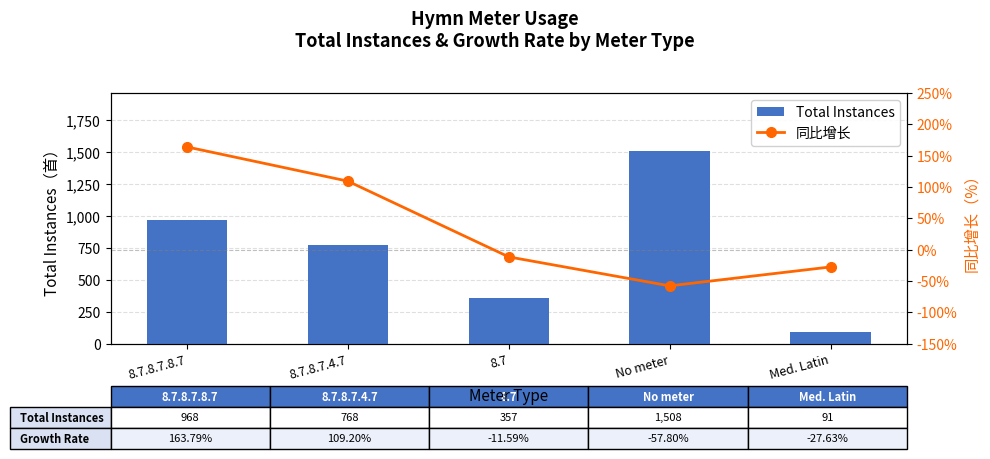

How many groups of bars are there?

5